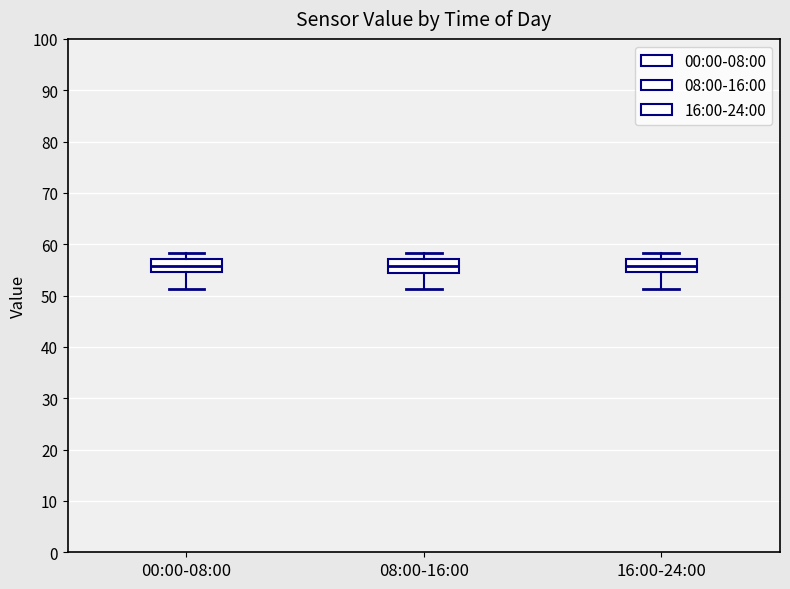

Reading left to right, read every box against the y-axis: the position of its median line, the range the box covers, and the ends of its whiskers. The values are not printed on the chart, so give them approximately, as read against the axis.

00:00-08:00: median 56, box 55 to 57, whiskers 51 to 58
08:00-16:00: median 56, box 54 to 57, whiskers 51 to 58
16:00-24:00: median 56, box 55 to 57, whiskers 51 to 58